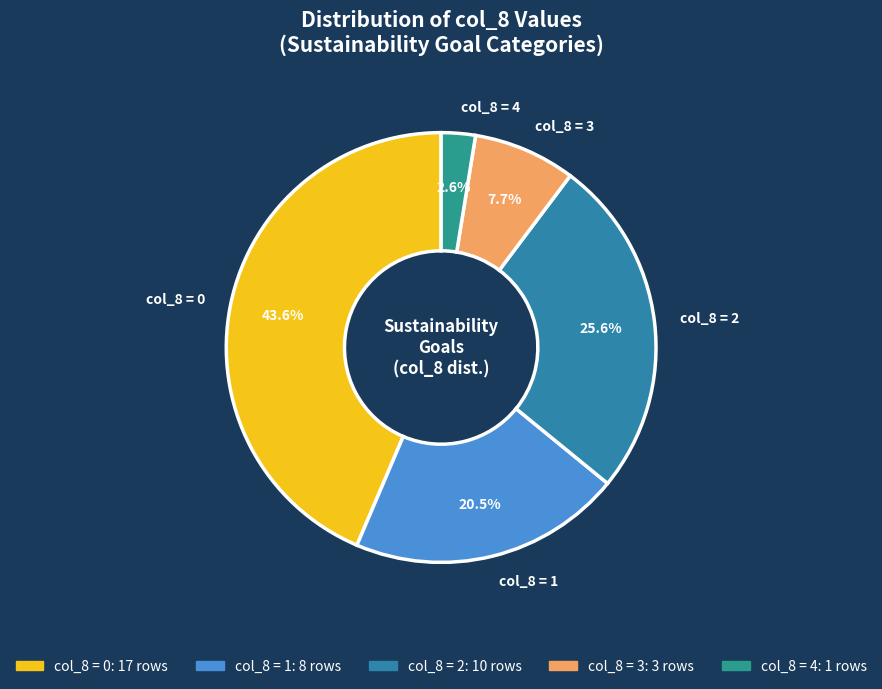

Approximately how many times larger is the value at col_8 = 3 compared to col_8 = 1?

0.4